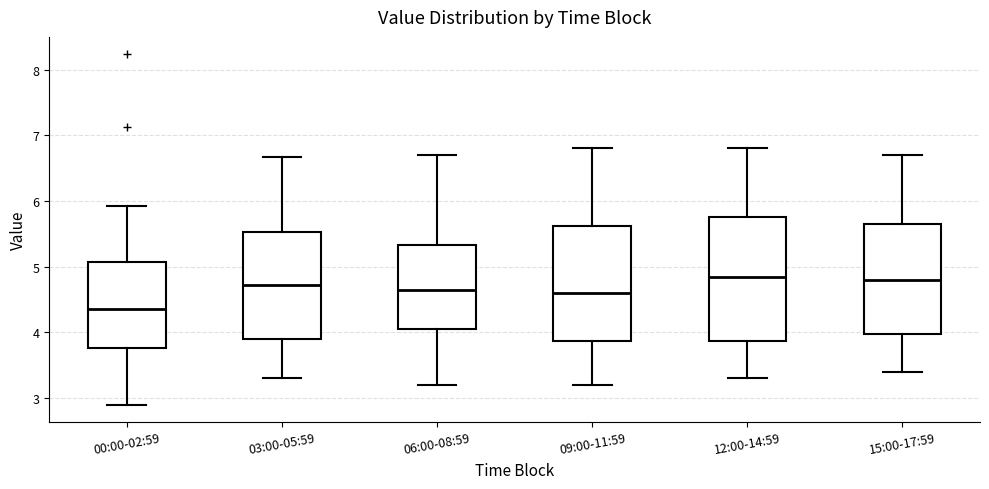

Reading left to right, transcribe this box plot: for each box, give where its median line is, the range the box spans, and where its two whiskers end, as read against the y-axis. The values are not printed on the chart, so give them approximately, as read against the axis.

00:00-02:59: median 4.4, box 3.8 to 5.1, whiskers 2.9 to 5.9
03:00-05:59: median 4.7, box 3.9 to 5.5, whiskers 3.3 to 6.7
06:00-08:59: median 4.7, box 4.1 to 5.3, whiskers 3.2 to 6.7
09:00-11:59: median 4.6, box 3.9 to 5.6, whiskers 3.2 to 6.8
12:00-14:59: median 4.9, box 3.9 to 5.8, whiskers 3.3 to 6.8
15:00-17:59: median 4.8, box 4.0 to 5.7, whiskers 3.4 to 6.7